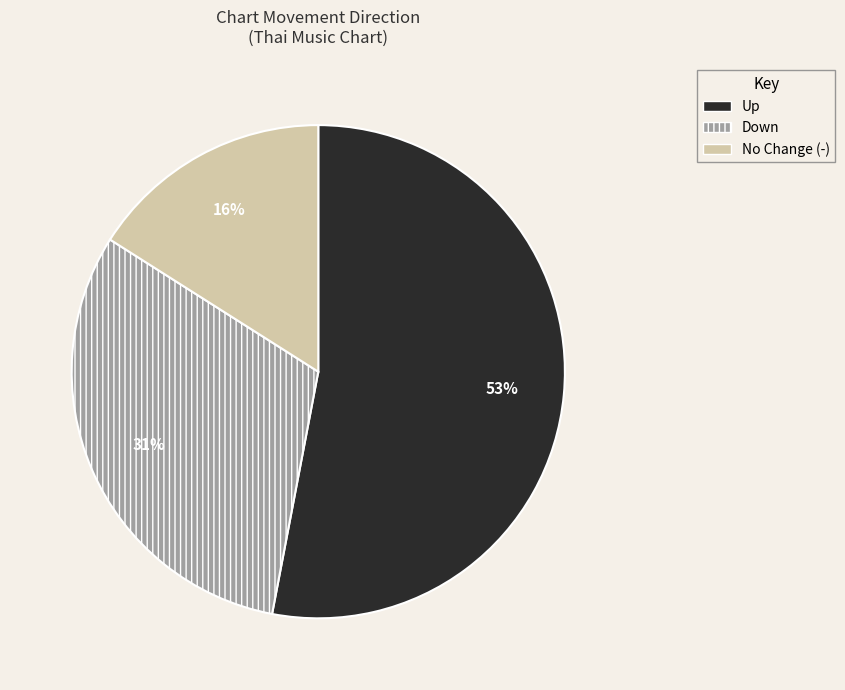

Is there any slice that represents more than half of the pie?

Yes